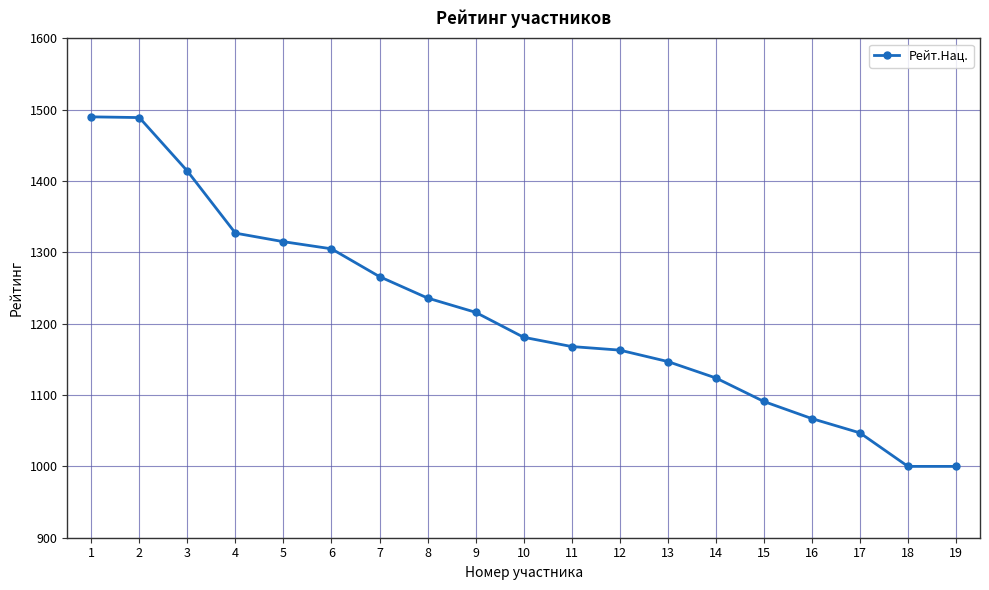

Does the chart have visible grid lines?

Yes